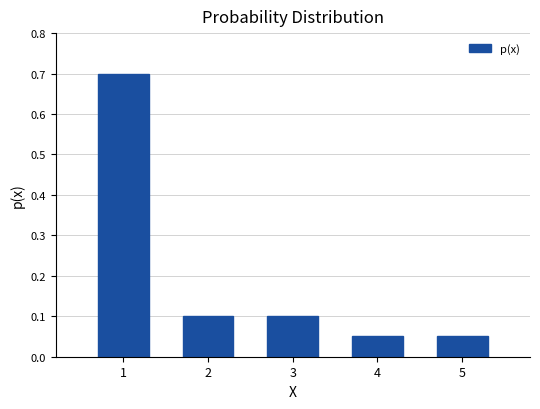

What is the value of the 1st bar from the left?

0.7